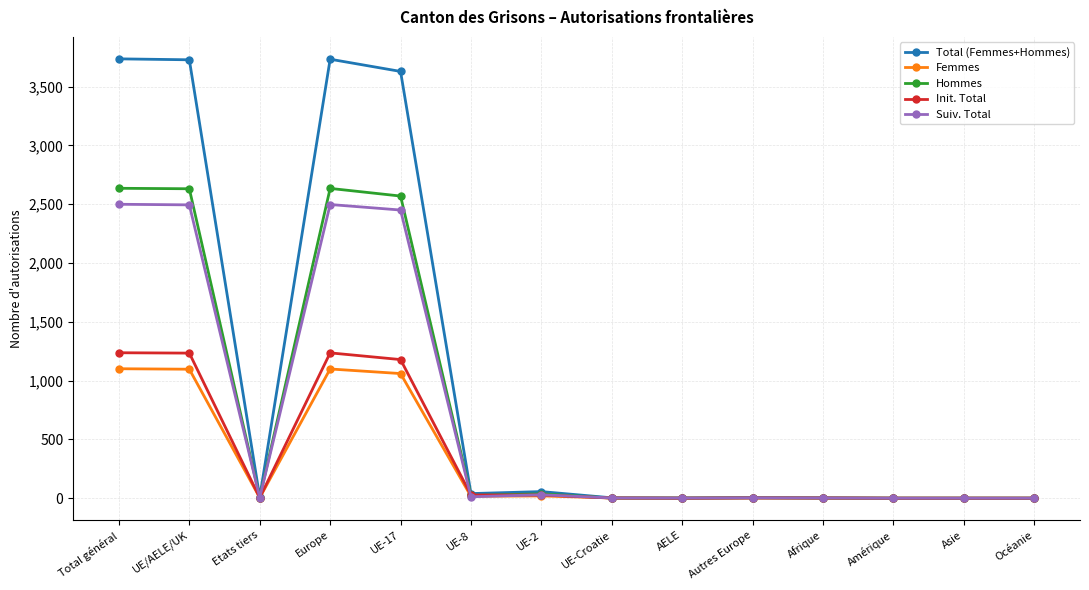

Which series has the largest range (max minus min)?

Total (Femmes+Hommes)